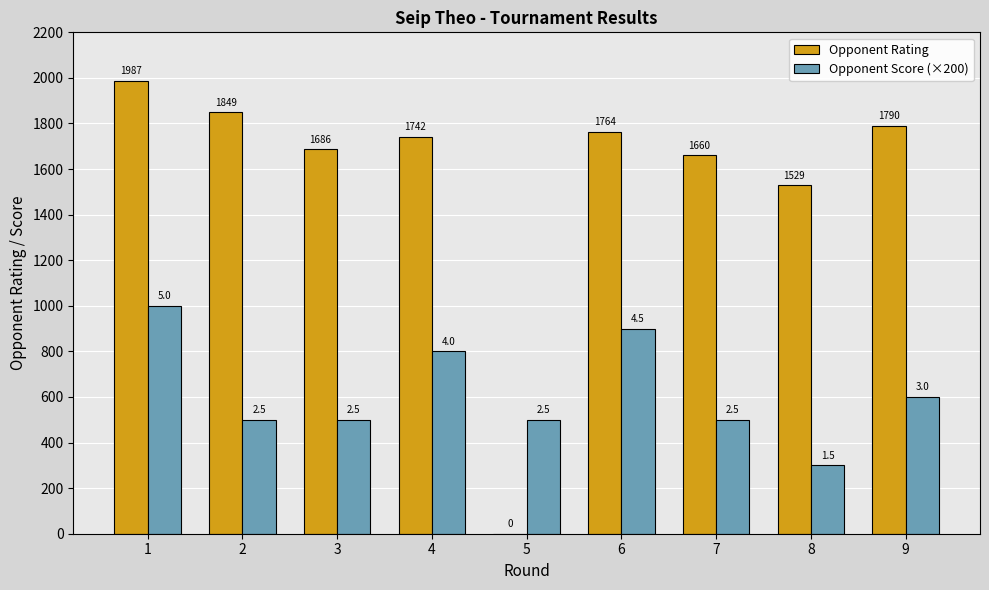

Is it true that Opponent Score (×200) equals 639 at 1?

False